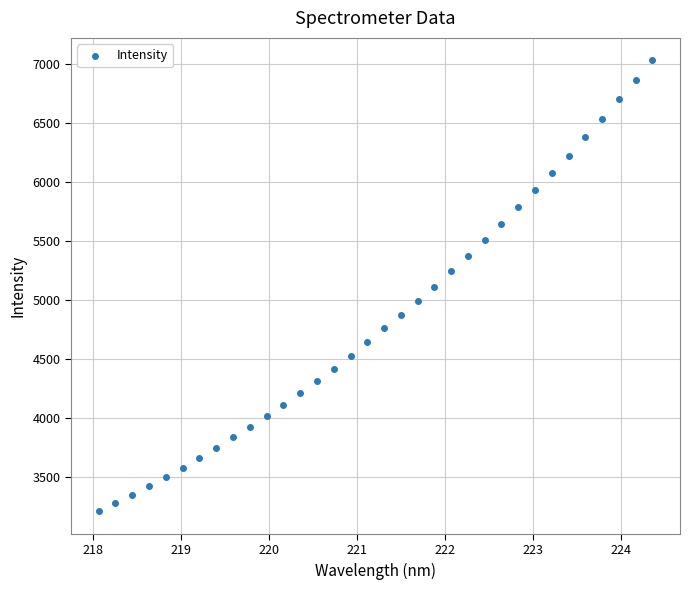

What is the range of X values (max minus min)?

6.3